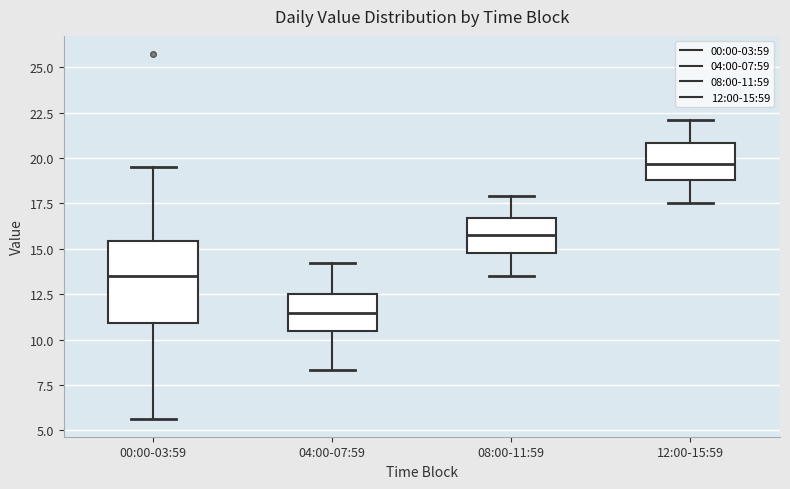

Reading left to right, transcribe this box plot: for each box, give where its median line is, the range the box spans, and where its two whiskers end, as read against the y-axis. The values are not printed on the chart, so give them approximately, as read against the axis.

00:00-03:59: median 13.5, box 11.0 to 15.5, whiskers 5.5 to 19.5
04:00-07:59: median 11.5, box 10.5 to 12.5, whiskers 8.5 to 14.0
08:00-11:59: median 16.0, box 15.0 to 16.5, whiskers 13.5 to 18.0
12:00-15:59: median 19.5, box 19.0 to 21.0, whiskers 17.5 to 22.0